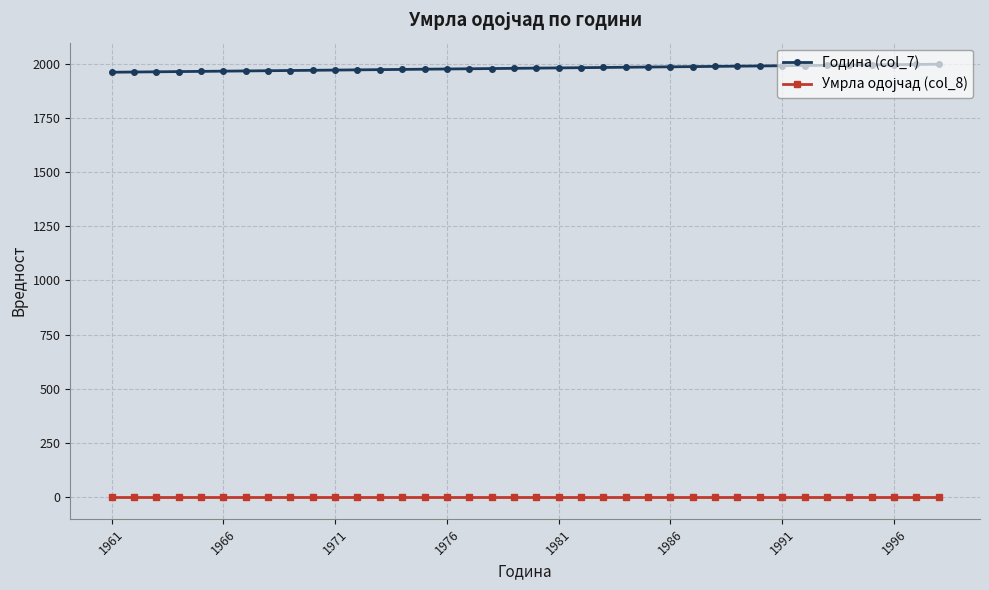

What is the maximum value shown in the chart?

1998